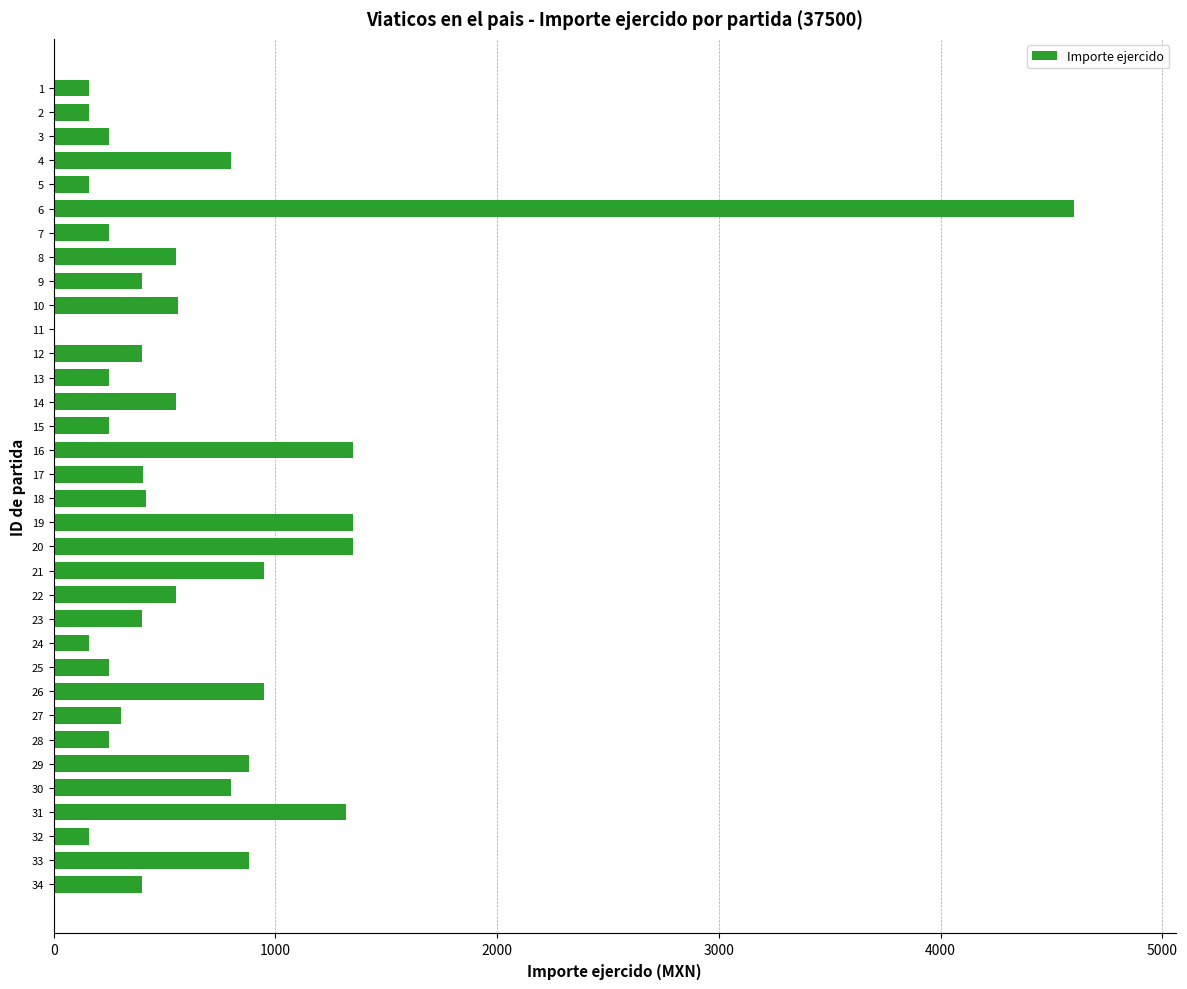

What value does the data have at 7?

250.0